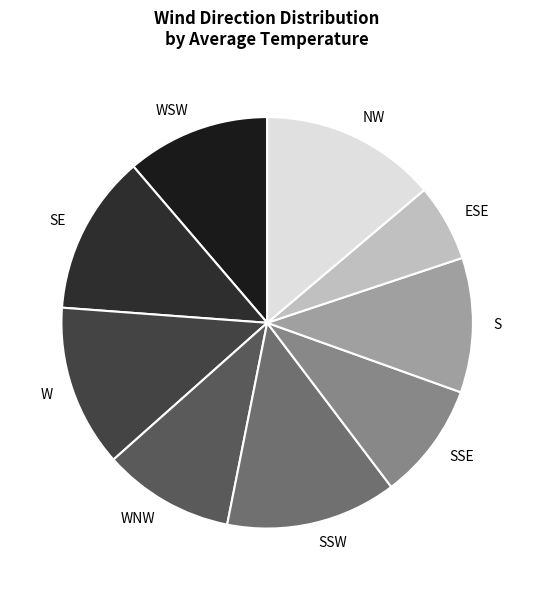

Is the sum of NW and WNW greater than half?

No